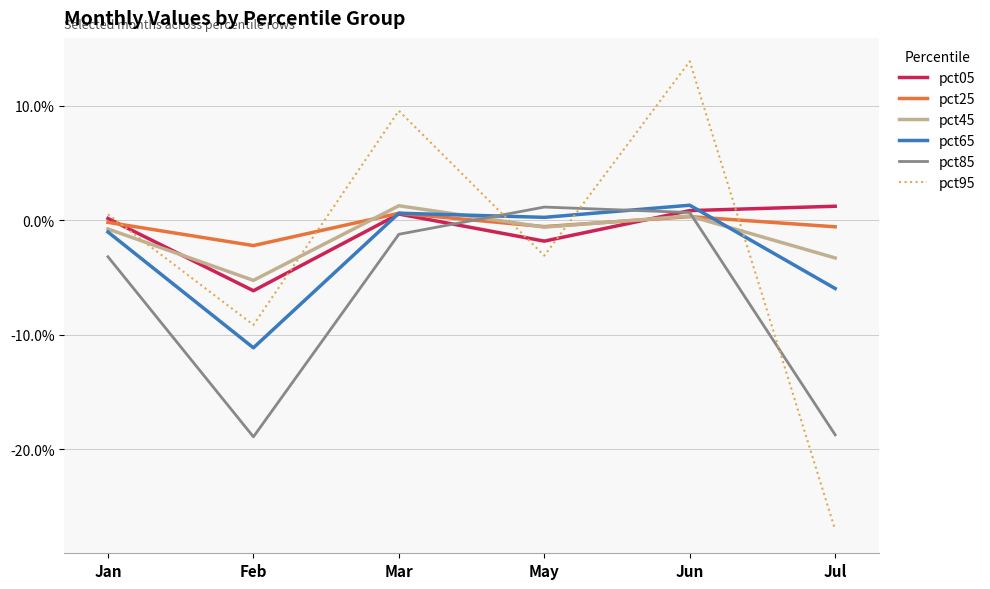

What are all the series names shown in the legend?

pct05, pct25, pct45, pct65, pct85, pct95